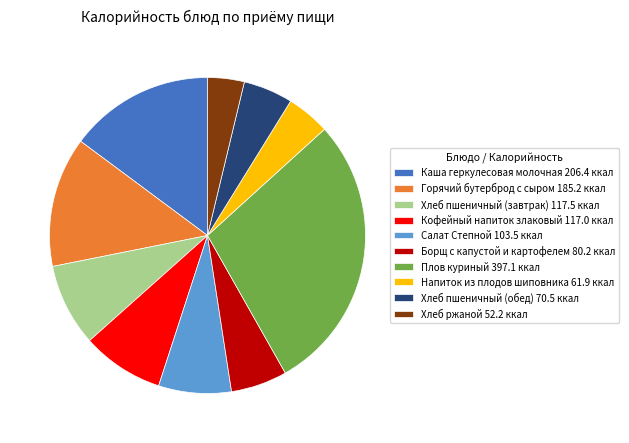

Do Борщ с капустой и картофелем 80.2 ккал and Каша геркулесовая молочная 206.4 ккал together represent more than half of the pie?

No